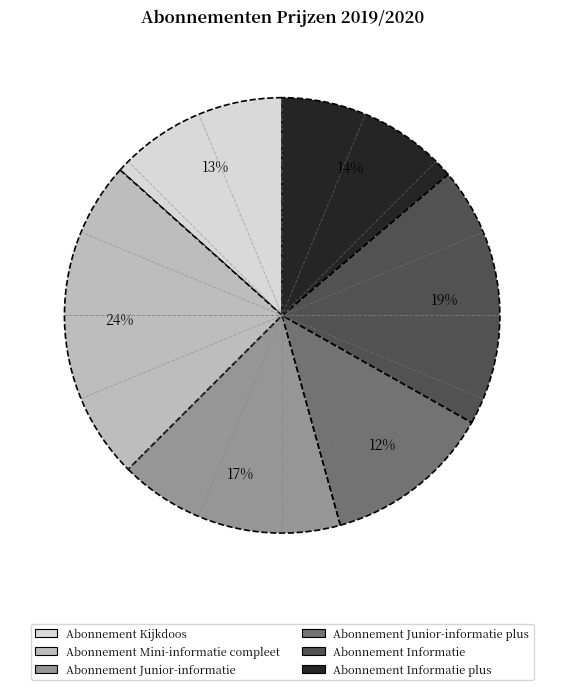

To the nearest percent, what is the average slice percentage?

17%